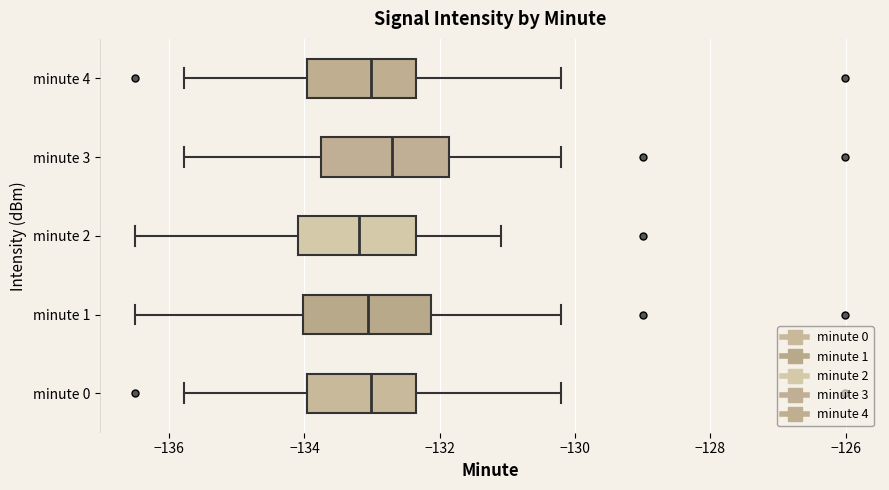

Reading bottom to top, transcribe this box plot: for each box, give where its median line is, the range the box spans, and where its two whiskers end, as read against the x-axis. The values are not printed on the chart, so give them approximately, as read against the axis.

minute 0: median -133.0, box -134.0 to -132.4, whiskers -135.8 to -130.2
minute 1: median -133.0, box -134.0 to -132.2, whiskers -136.4 to -130.2
minute 2: median -133.2, box -134.0 to -132.4, whiskers -136.4 to -131.0
minute 3: median -132.6, box -133.8 to -131.8, whiskers -135.8 to -130.2
minute 4: median -133.0, box -134.0 to -132.4, whiskers -135.8 to -130.2